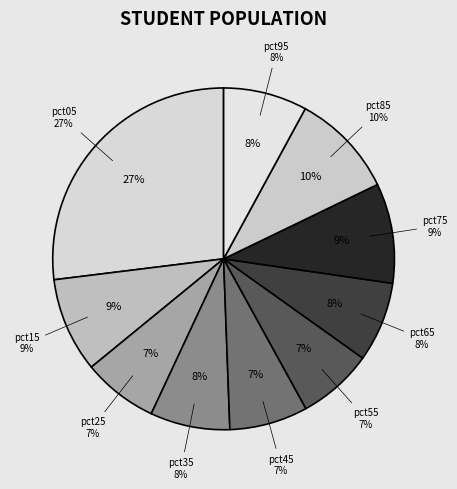

How many segments does this pie chart have?

10